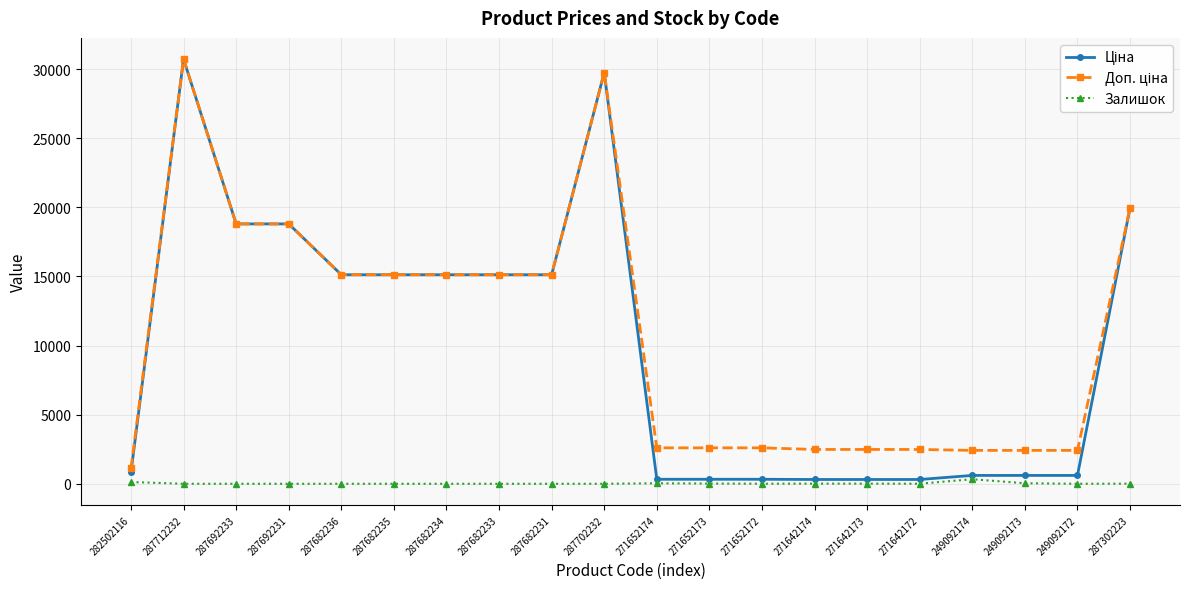

What is the spread (max minus min) of values at 287682236?

15120.0